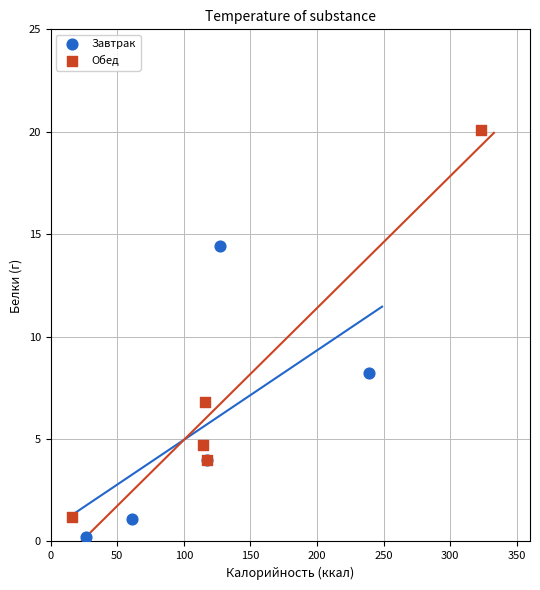

Which series has the largest Y range (max minus min)?

Обед